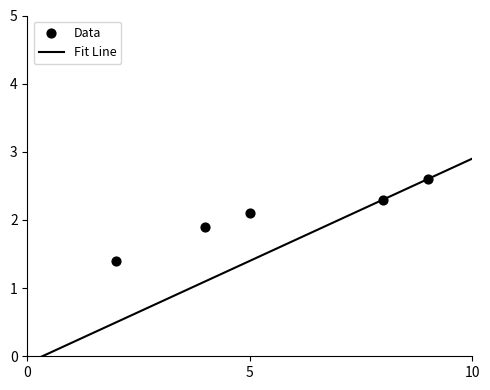

What is the average X value?

5.6